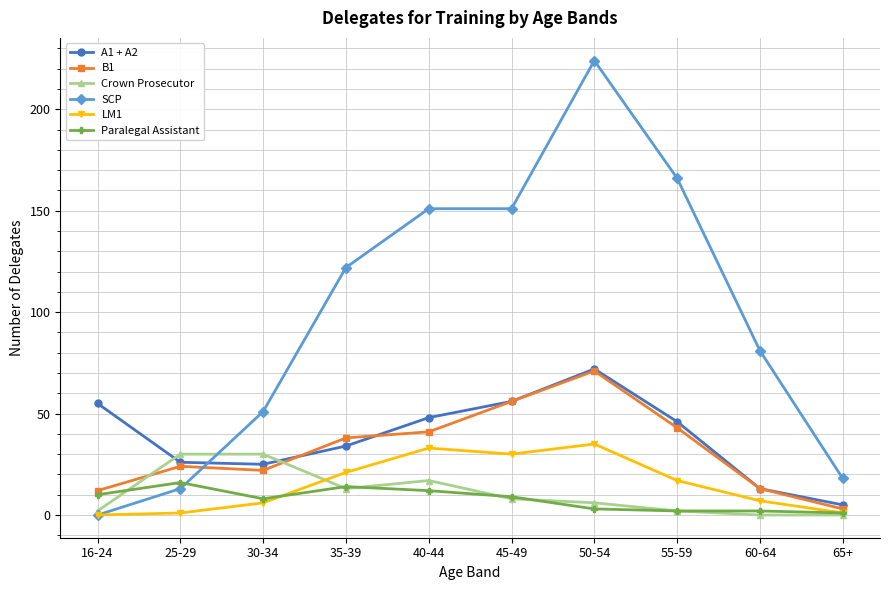

Which series has the largest range (max minus min)?

SCP